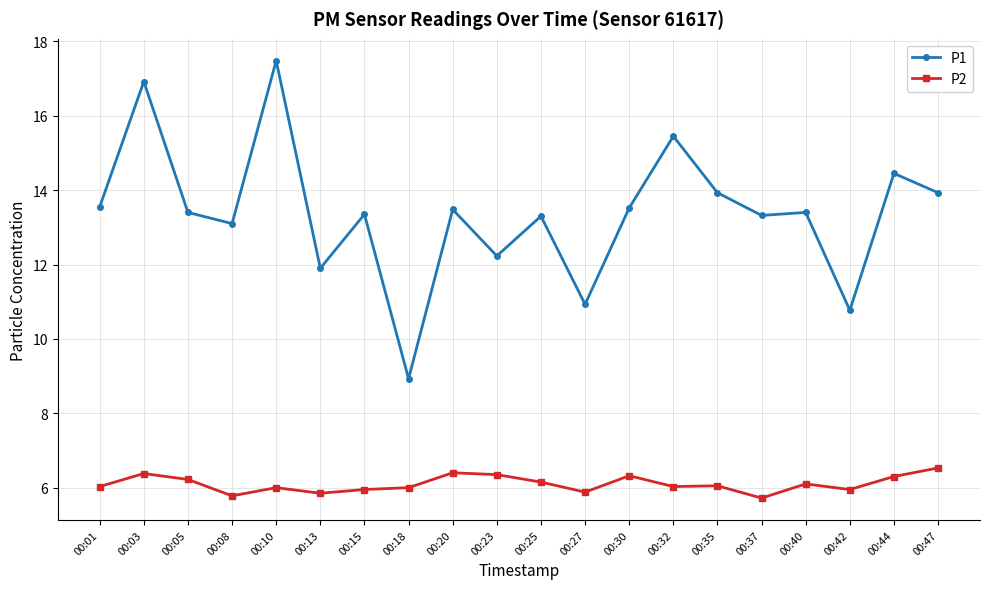

Which series has the largest total across all categories?

P1